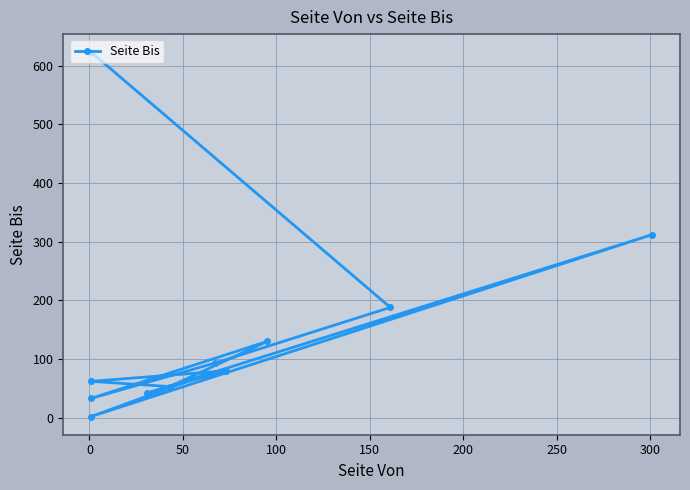

What is the value of the 2nd point from the left?

2